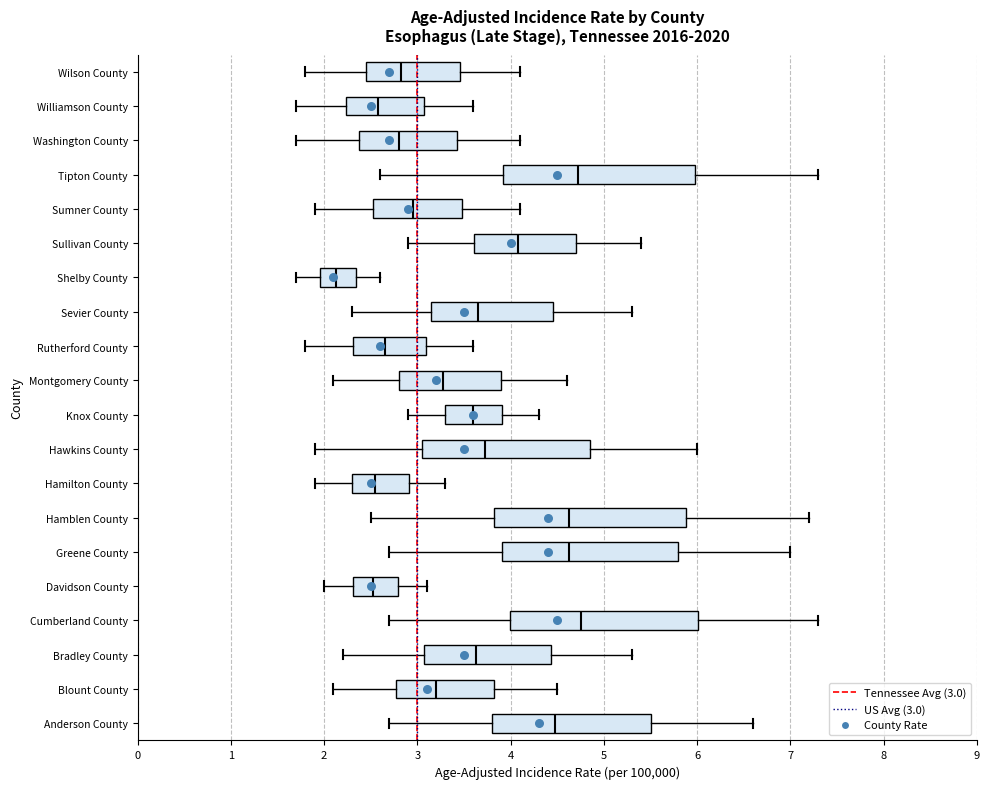

Which box's median line is the furthest to the left?

Shelby County